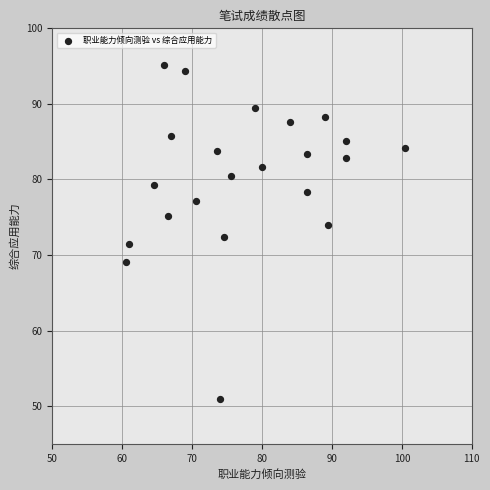

What is the range of Y values (max minus min)?

44.2